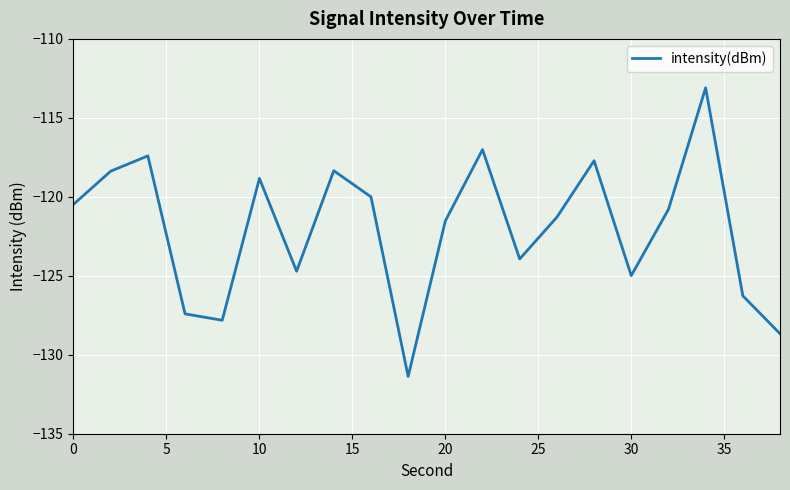

What is the maximum value shown in the chart?

-113.1